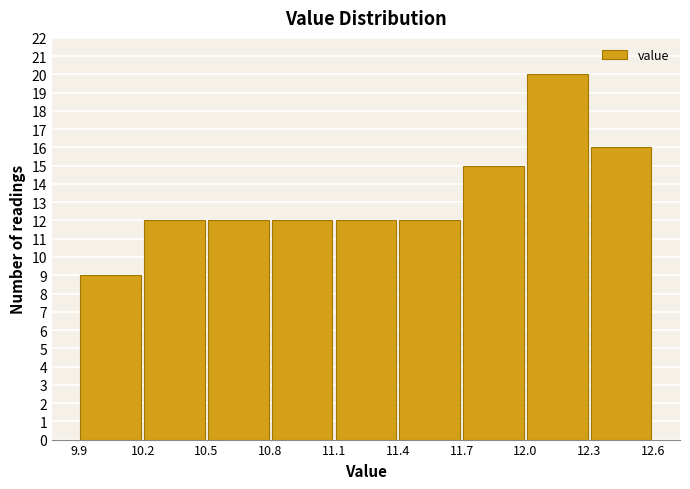

Reading left to right, transcribe this chart: for each bar, give the range it covers on the x-axis and its height. The values are not printed on the chart, so give them approximately, as read against the axis.

9.9 to 10.2: 9
10.2 to 10.5: 12
10.5 to 10.8: 12
10.8 to 11.1: 12
11.1 to 11.4: 12
11.4 to 11.7: 12
11.7 to 12.0: 15
12.0 to 12.3: 20
12.3 to 12.6: 16